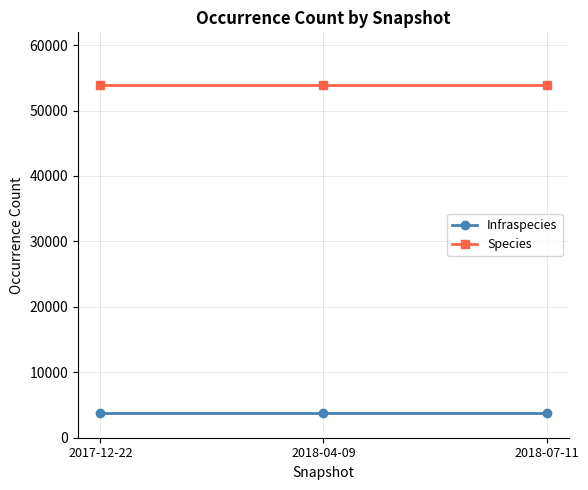

What is the maximum value for Infraspecies?

3798